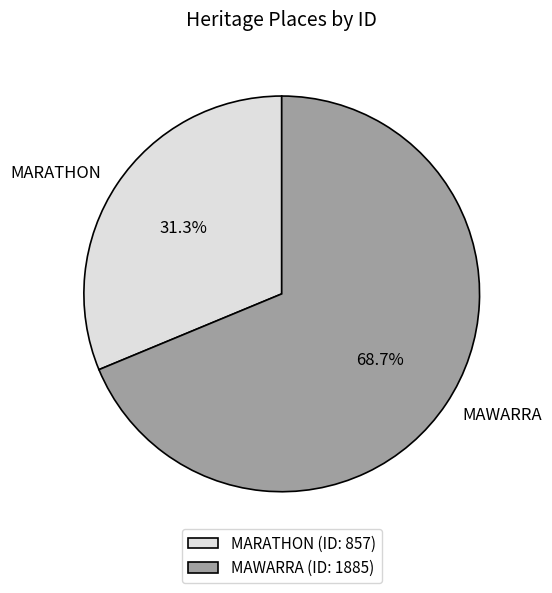

Is it true that MAWARRA is 79% of the pie?

False